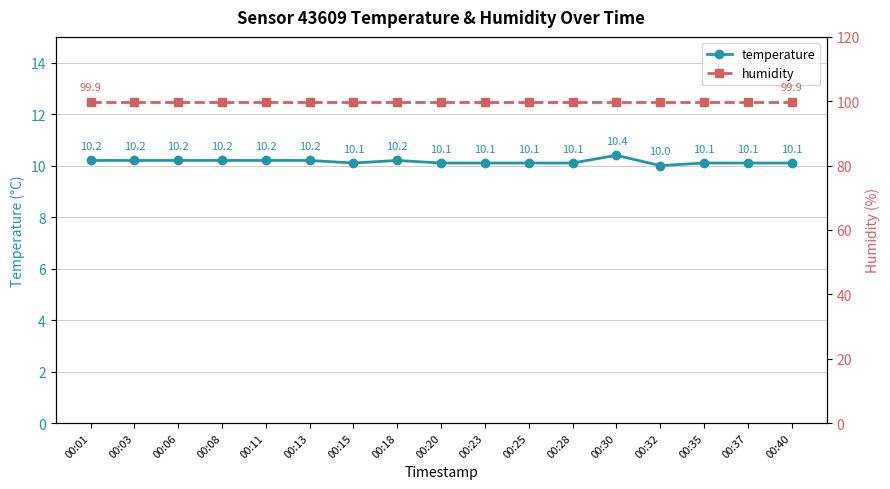

Reading left to right, what are all the values shown in this chart?

temperature: 00:01=10.2	00:03=10.2	00:06=10.2	00:08=10.2	00:11=10.2	00:13=10.2	00:15=10.1	00:18=10.2	00:20=10.1	00:23=10.1	00:25=10.1	00:28=10.1	00:30=10.4	00:32=10.0	00:35=10.1	00:37=10.1	00:40=10.1
humidity: 00:01=99.9	00:03=99.9	00:06=99.9	00:08=99.9	00:11=99.9	00:13=99.9	00:15=99.9	00:18=99.9	00:20=99.9	00:23=99.9	00:25=99.9	00:28=99.9	00:30=99.9	00:32=99.9	00:35=99.9	00:37=99.9	00:40=99.9